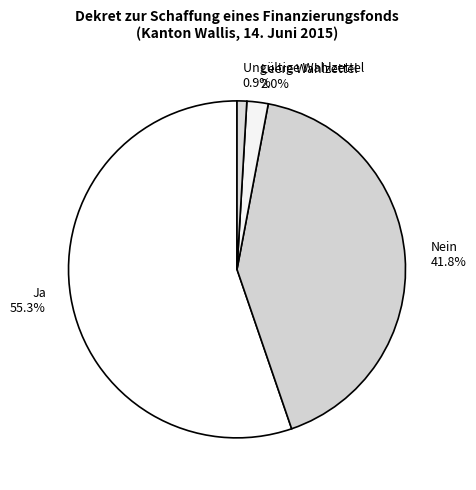

Does Ungültige Wahlzettel 0.9% account for over 50% of the chart?

No